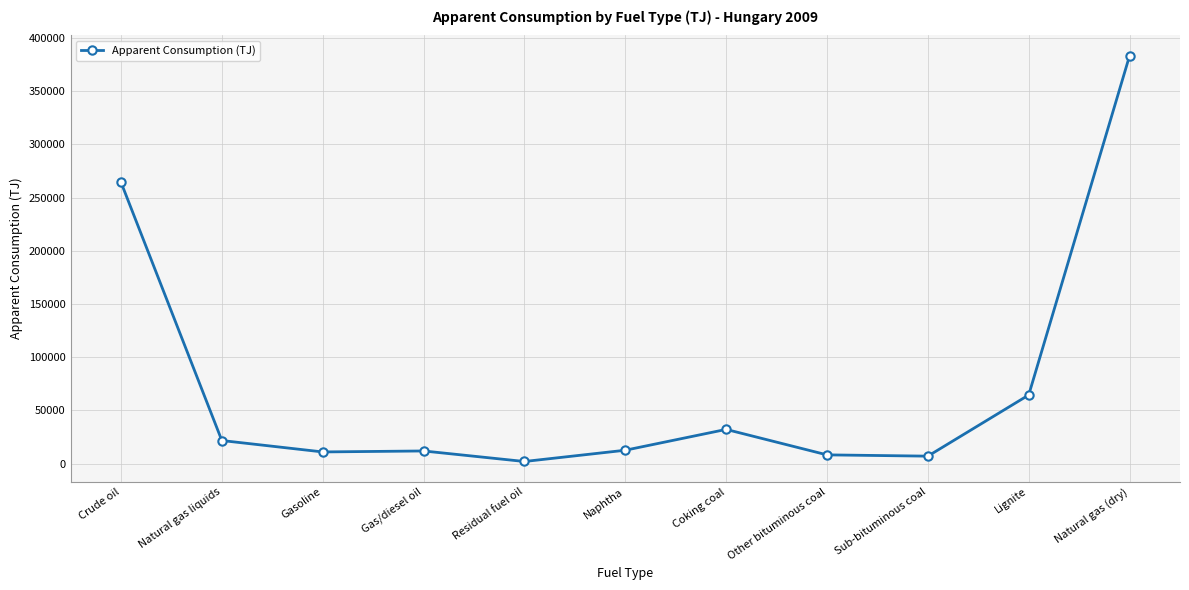

What is the sum of all values?

818308.8